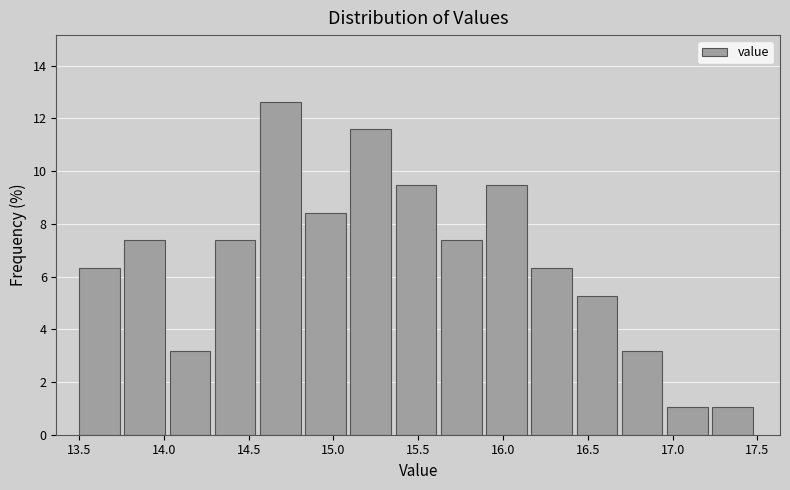

Reading left to right, list every bar in this chart as the range it spans on the x-axis followed by its height. Neither the bar edges nor the heights are printed on the chart, so give them approximately, as read against the axes.

13.50 to 13.75: 6.4
13.75 to 14.05: 7.4
14.05 to 14.30: 3.2
14.30 to 14.55: 7.4
14.55 to 14.85: 12.6
14.85 to 15.10: 8.4
15.10 to 15.35: 11.6
15.35 to 15.65: 9.4
15.65 to 15.90: 7.4
15.90 to 16.15: 9.4
16.15 to 16.45: 6.4
16.45 to 16.70: 5.2
16.70 to 16.95: 3.2
16.95 to 17.25: 1.0
17.25 to 17.50: 1.0